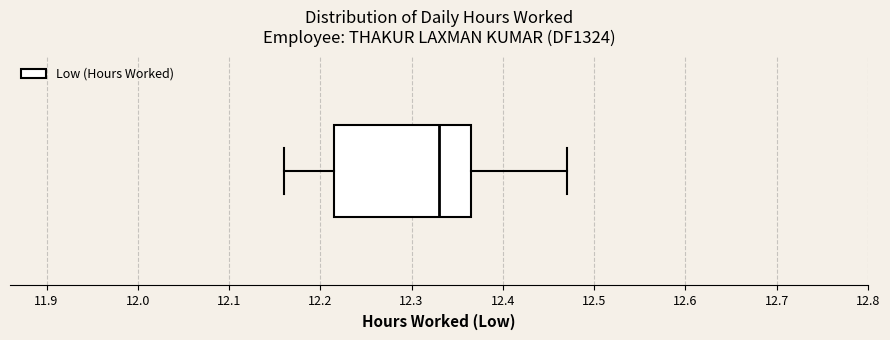

Where does the right whisker of the box end on the x-axis? The values are not printed on the chart, so give them approximately, as read against the axis.

12.47